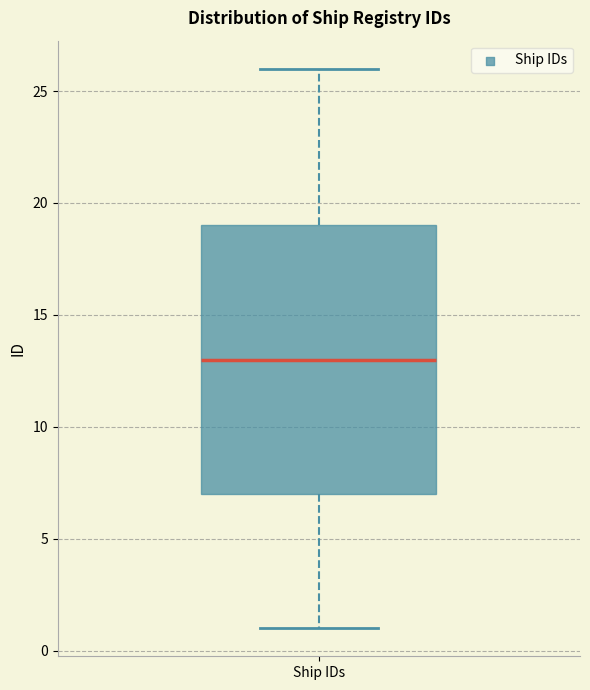

Transcribe this box plot: give where the median line is, the range the box spans, and where the two whiskers end, as read against the y-axis. The values are not printed on the chart, so give them approximately, as read against the axis.

median 13, box 7 to 19, whiskers 1 to 26